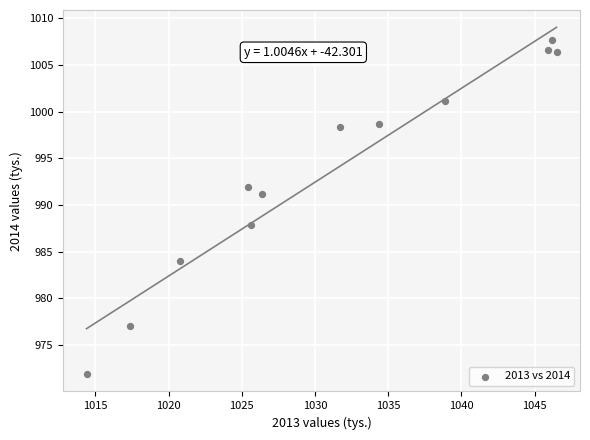

What is the average X value?

1031.1